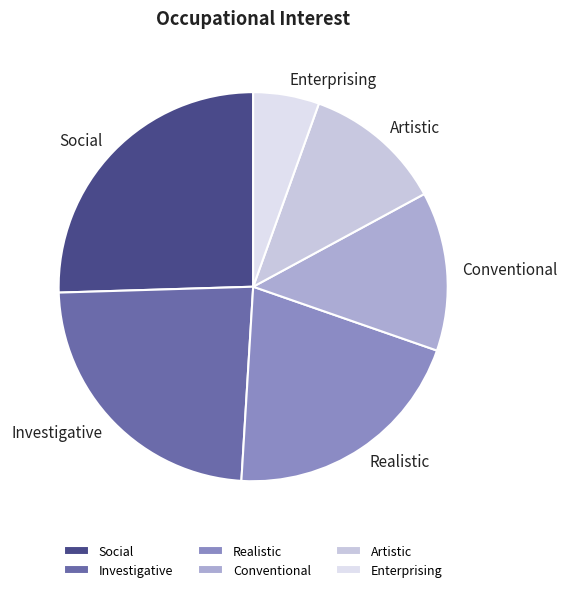

Is it true that Realistic is 32% of the pie?

False